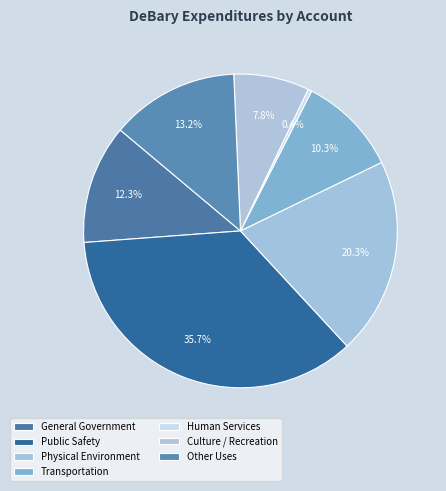

Is the sum of Culture / Recreation and General Government greater than half?

No